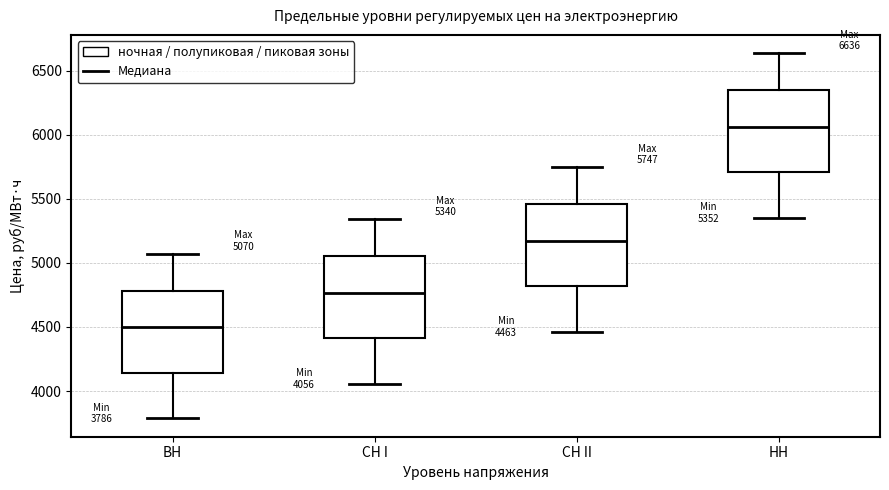

Which box's median line is the lowest?

ВН